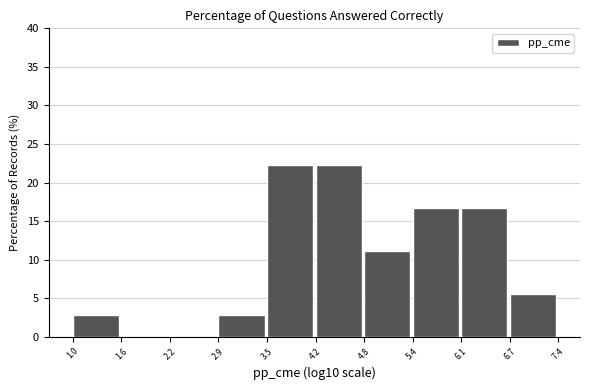

Reading left to right, transcribe this chart: for each bar, give the range it covers on the x-axis and its height. The values are not printed on the chart, so give them approximately, as read against the axis.

1.0 to 1.6: 3.0
1.6 to 2.2: 0
2.2 to 2.9: 0
2.9 to 3.5: 3.0
3.5 to 4.2: 22.0
4.2 to 4.8: 22.0
4.8 to 5.4: 11.0
5.4 to 6.1: 16.5
6.1 to 6.7: 16.5
6.7 to 7.4: 5.5